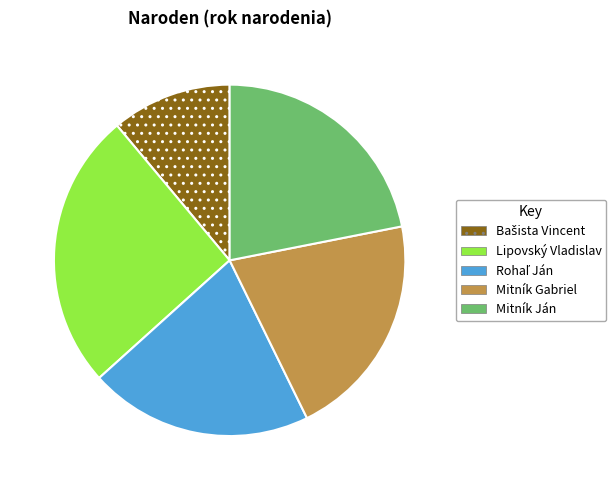

Which category has the biggest portion of the pie?

Lipovský Vladislav